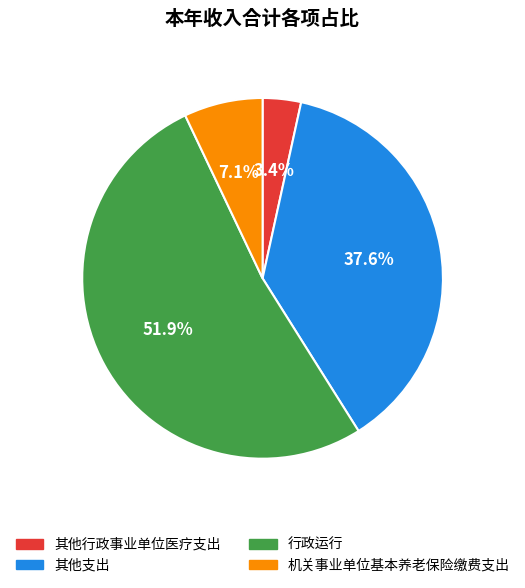

Count the number of slices in the pie.

4